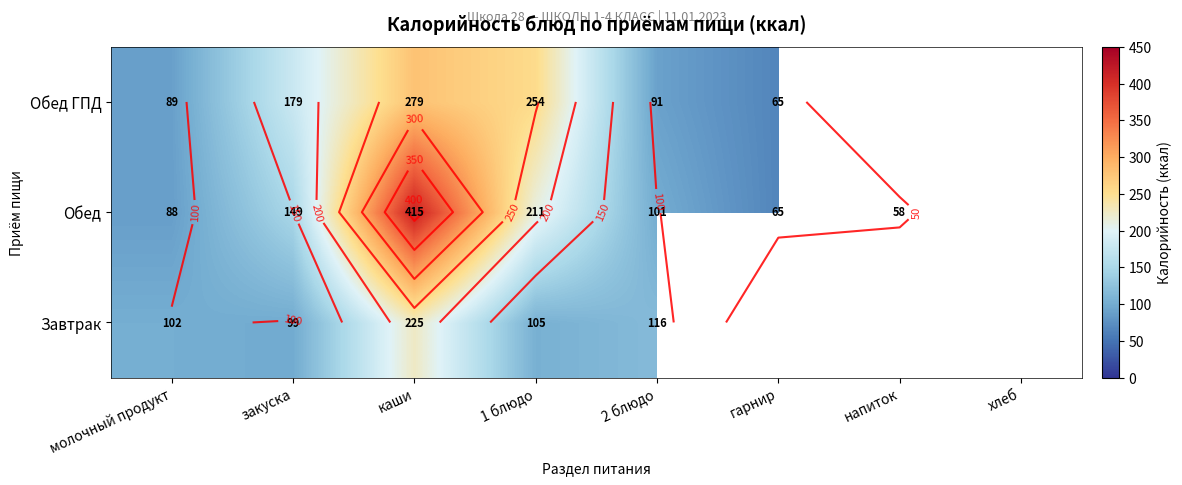

Rank the series by their average value, from highest to lowest.

Завтрак, Обед, Обед ГПД